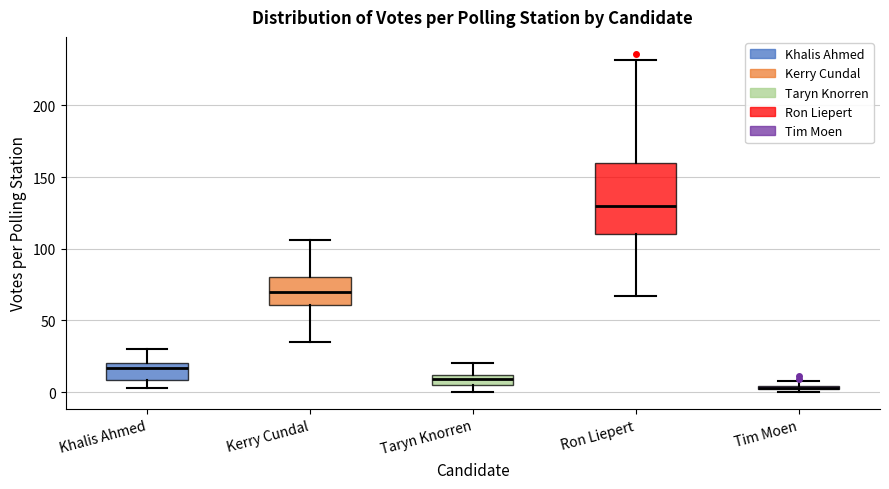

Comparing the boxes themselves (not the whiskers), which one is the tallest?

Ron Liepert